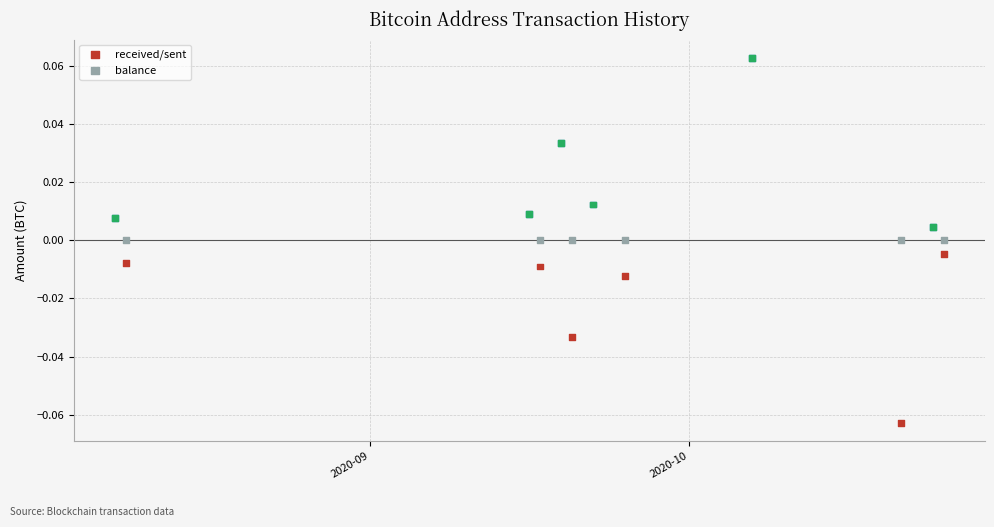

What are all the series names shown in the legend?

received/sent, balance